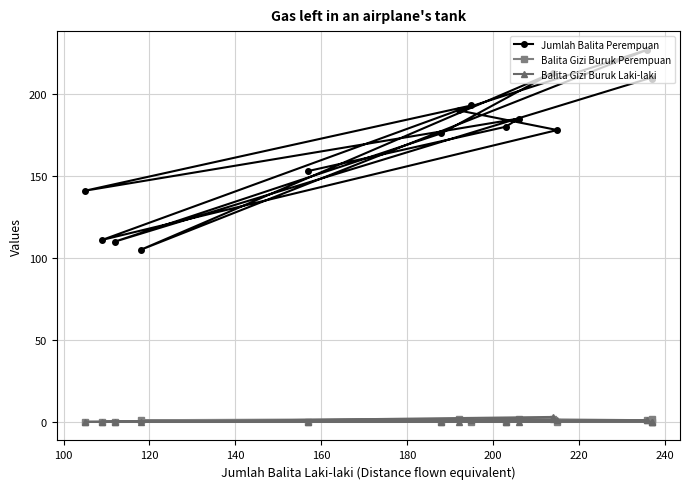

Reading right to left, transcribe all the data shown in this chart.

Jumlah Balita Perempuan: 153	180	185	141	193	111	178	190	227	105	213	176	110	210	209
Balita Gizi Buruk Perempuan: 0	0	2	0	0	0	0	2	1	1	2	0	0	0	2
Balita Gizi Buruk Laki-laki: 0	0	0	0	1	0	1	0	1	0	3	0	0	0	0